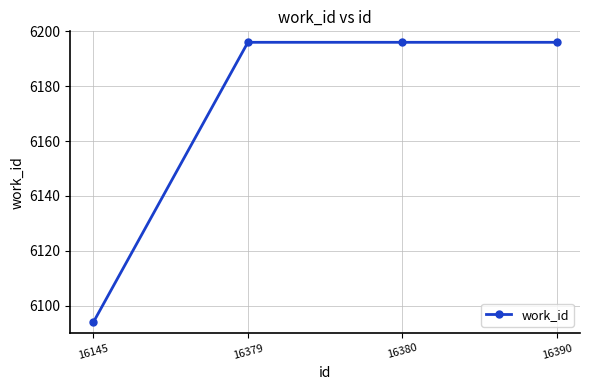

True or false: there are more than 2 points higher than both neighbors.

False